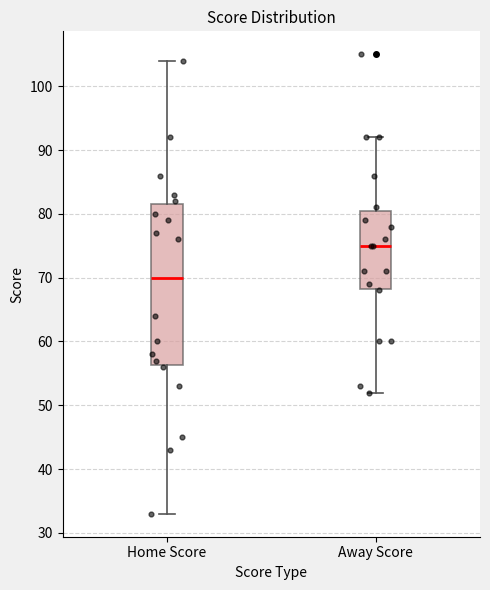

Which box has the highest median line?

Away Score